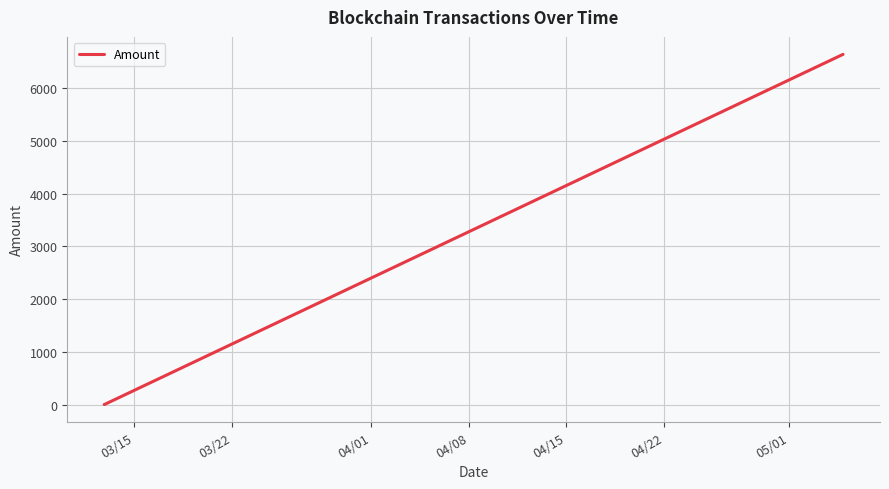

What is the greatest value displayed?

6636.3